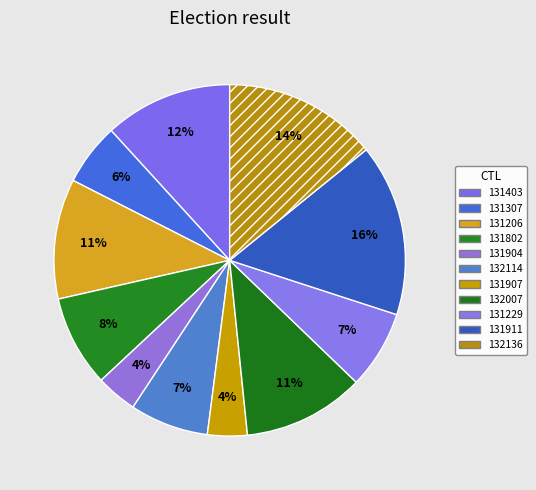

How many slices are in this pie chart?

11